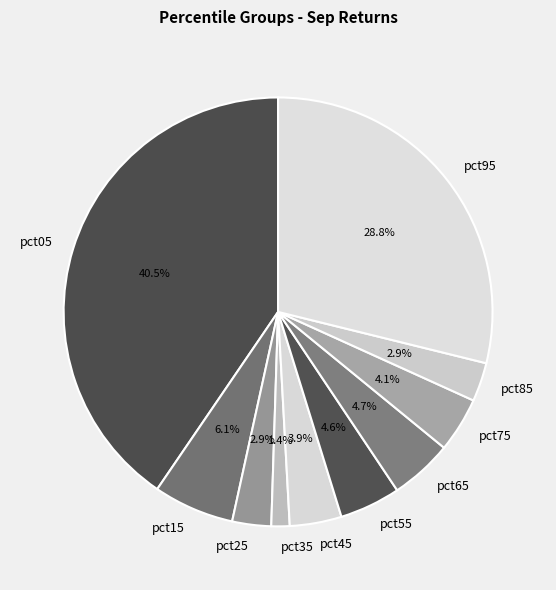

To the nearest percent, what percentage of the pie is pct55?

5%